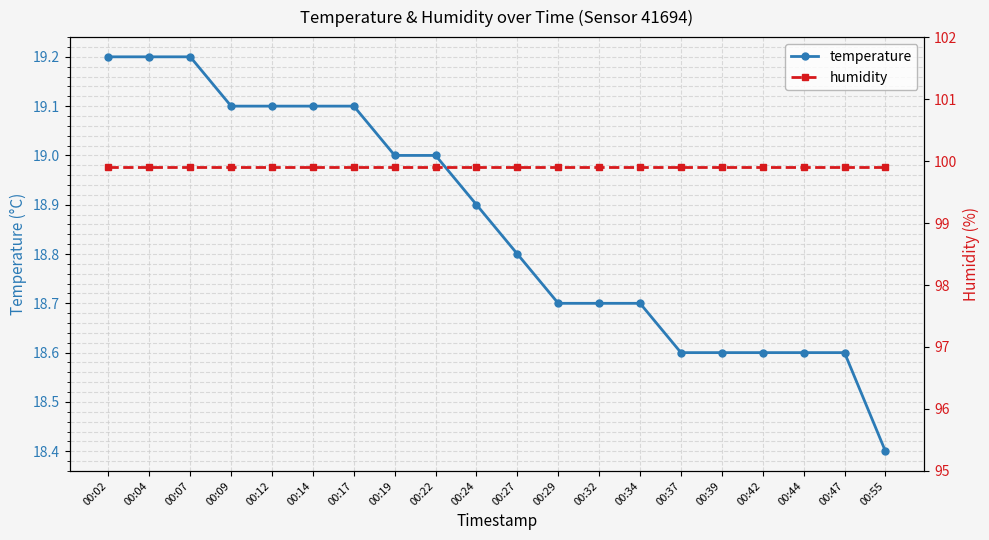

True or false: temperature and humidity cross at least once.

False